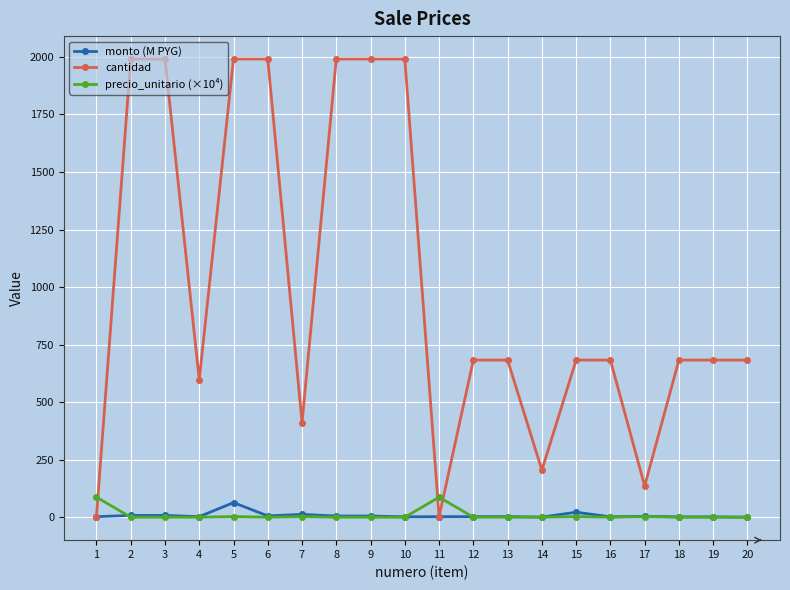

What is the maximum value shown in the chart?

1991.0